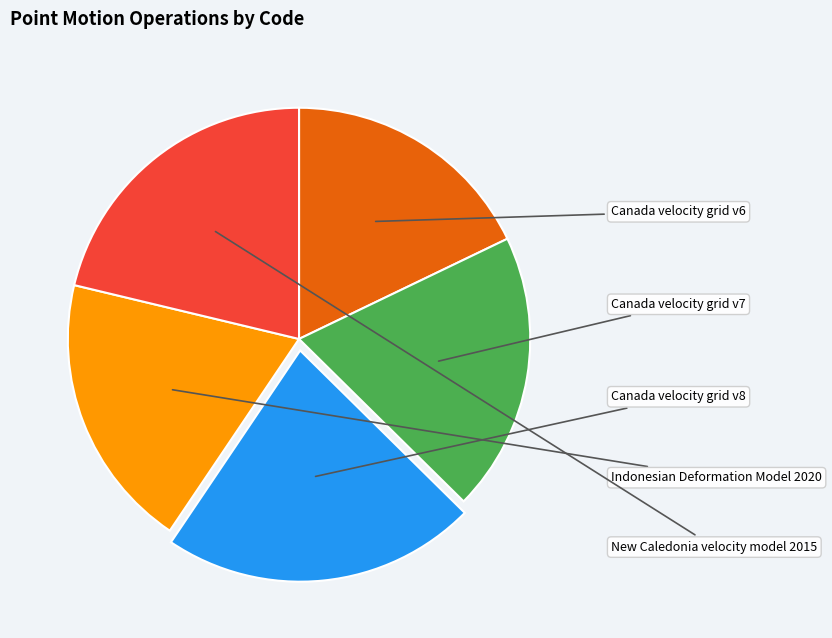

True or false: New Caledonia velocity model 2015 accounts for 21% of the total.

True